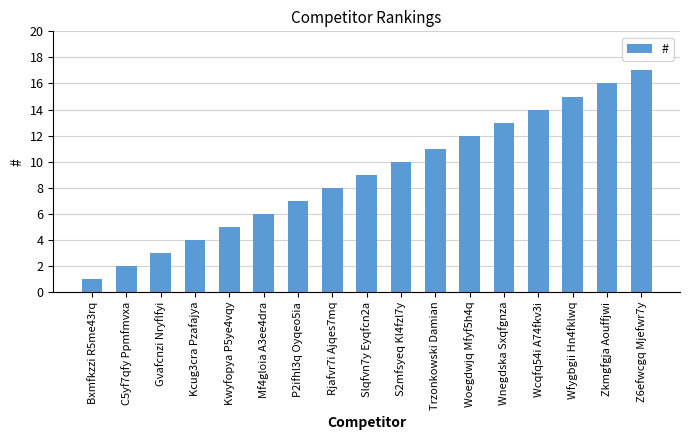

How many data points does each series have?

17